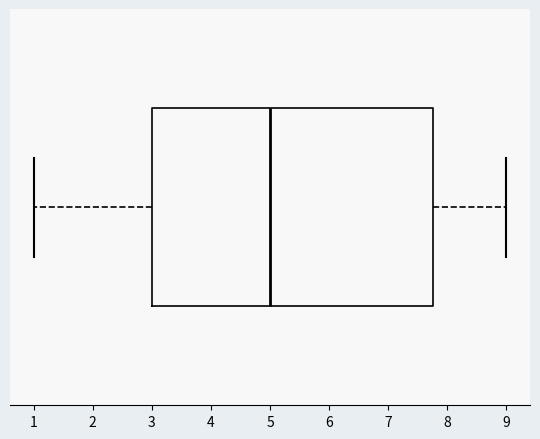

Transcribe this box plot: give where the median line is, the range the box spans, and where the two whiskers end, as read against the x-axis. The values are not printed on the chart, so give them approximately, as read against the axis.

median 5.0, box 3.0 to 7.8, whiskers 1.0 to 9.0